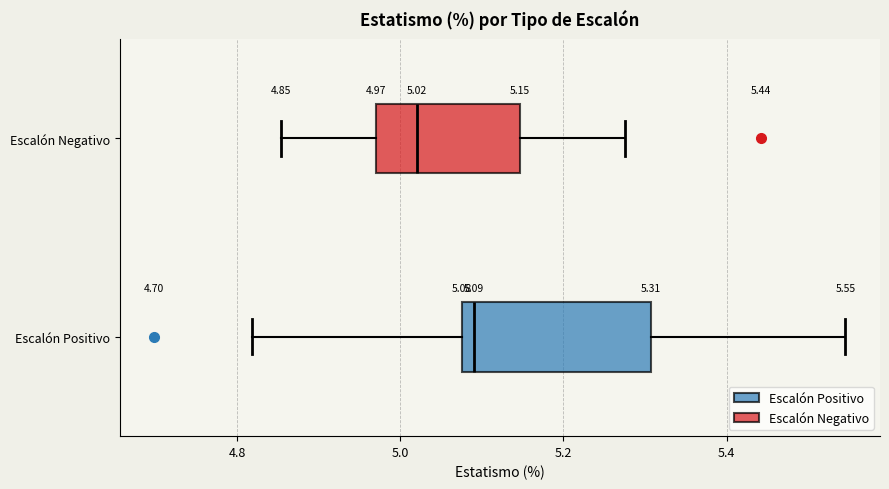

Which box's median line is the furthest to the right?

Escalón Positivo